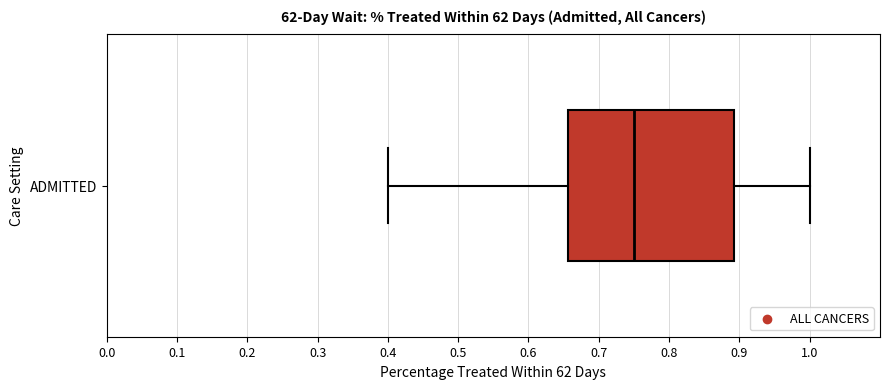

Transcribe this box plot: give where the median line is, the range the box spans, and where the two whiskers end, as read against the x-axis. The values are not printed on the chart, so give them approximately, as read against the axis.

median 0.75, box 0.66 to 0.89, whiskers 0.40 to 1.00